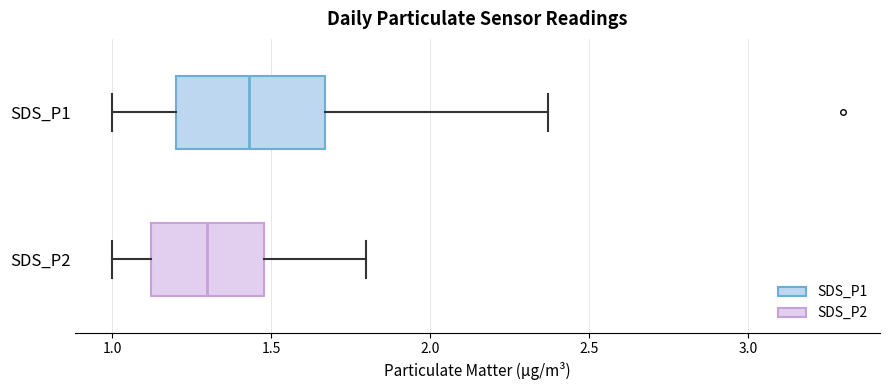

Reading bottom to top, transcribe this box plot: for each box, give where its median line is, the range the box spans, and where its two whiskers end, as read against the x-axis. The values are not printed on the chart, so give them approximately, as read against the axis.

SDS_P2: median 1.30, box 1.10 to 1.50, whiskers 1.00 to 1.80
SDS_P1: median 1.45, box 1.20 to 1.65, whiskers 1.00 to 2.35